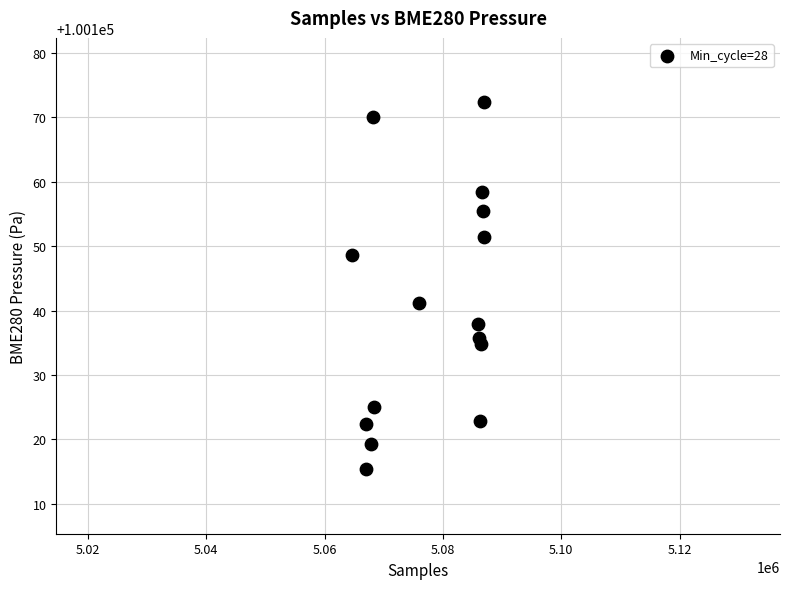

What is the range of X values (max minus min)?

22294.0